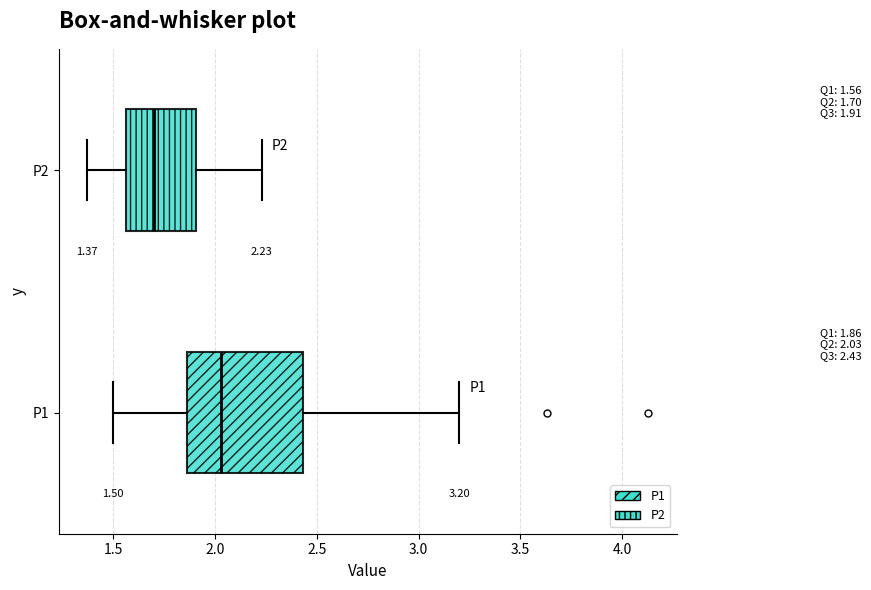

Comparing the boxes themselves (not the whiskers), which one is the widest?

P1